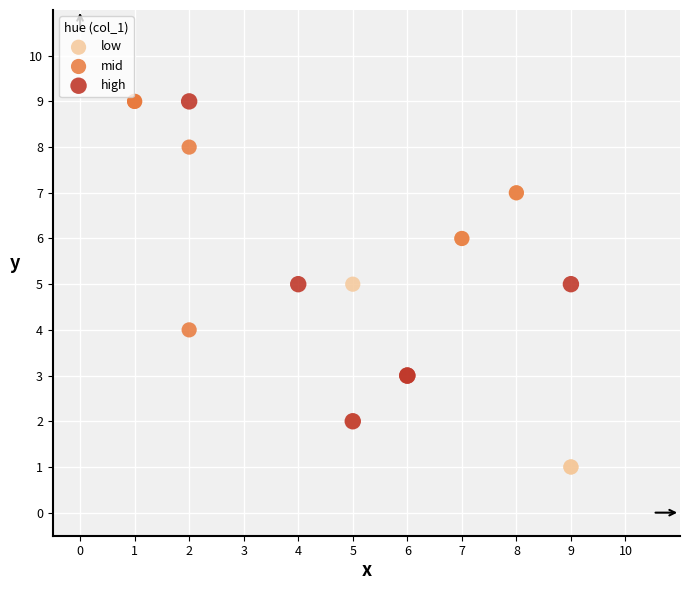

What are all the series names shown in the legend?

low, mid, high